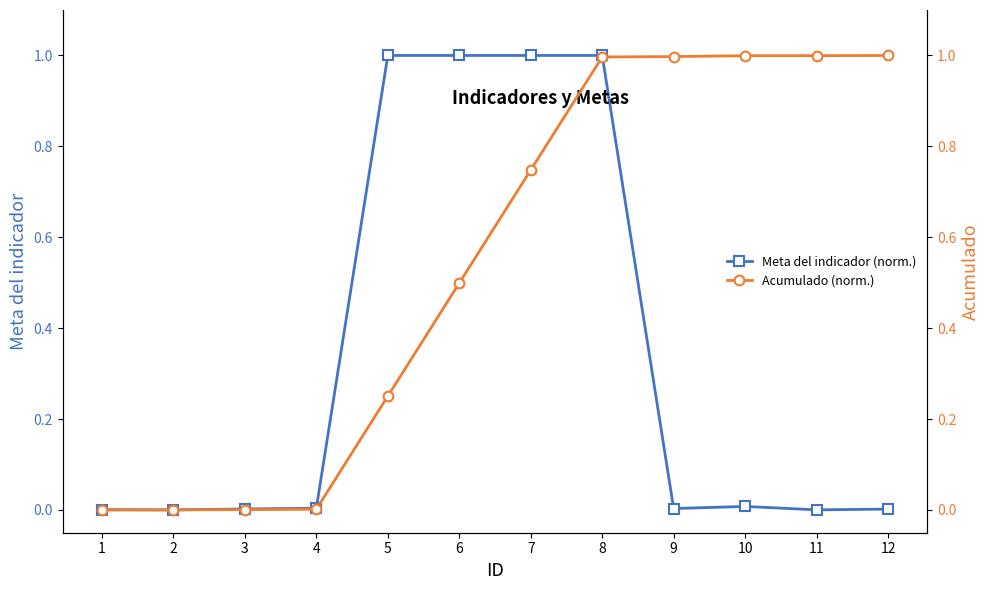

After their last crossing, which series has the higher values: Meta del indicador (norm.) or Acumulado (norm.)?

Acumulado (norm.)